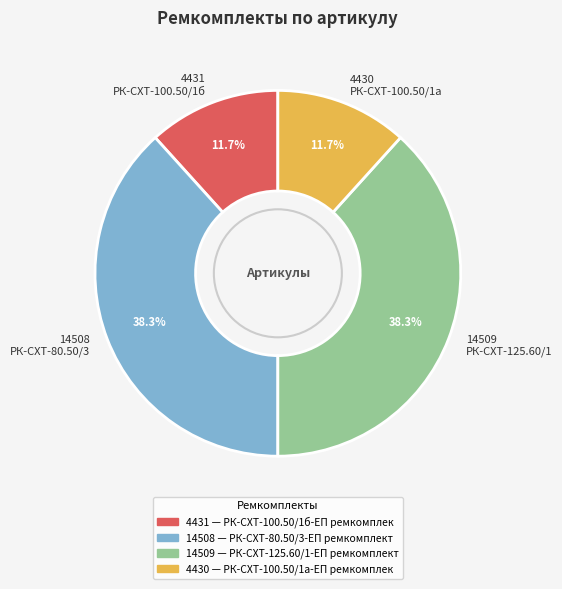

Which has a higher value, 14509 РК-СХТ-125.60/1 or 4431 РК-СХТ-100.50/1б?

14509 РК-СХТ-125.60/1